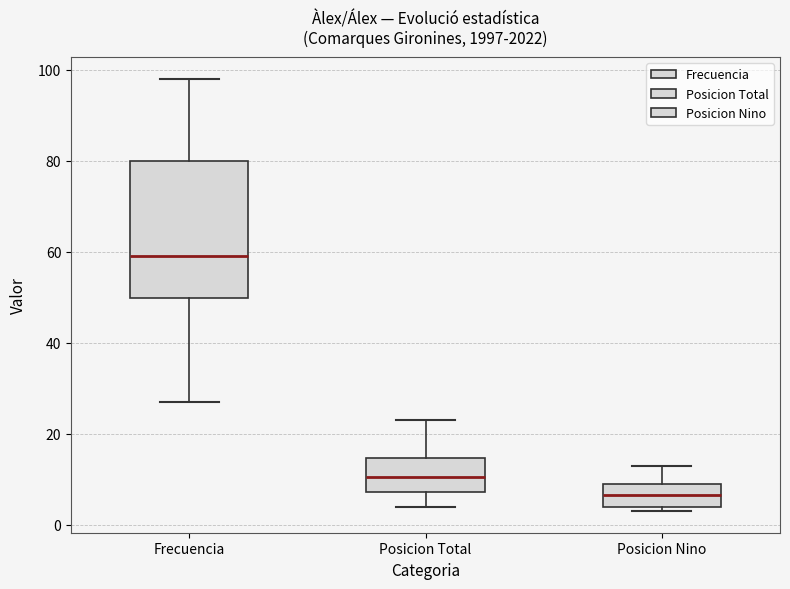

Reading left to right, read every box against the y-axis: the position of its median line, the range the box covers, and the ends of its whiskers. The values are not printed on the chart, so give them approximately, as read against the axis.

Frecuencia: median 60, box 50 to 80, whiskers 28 to 98
Posicion Total: median 10, box 8 to 14, whiskers 4 to 24
Posicion Nino: median 6, box 4 to 10, whiskers 4 (just below the box's lower edge) to 14